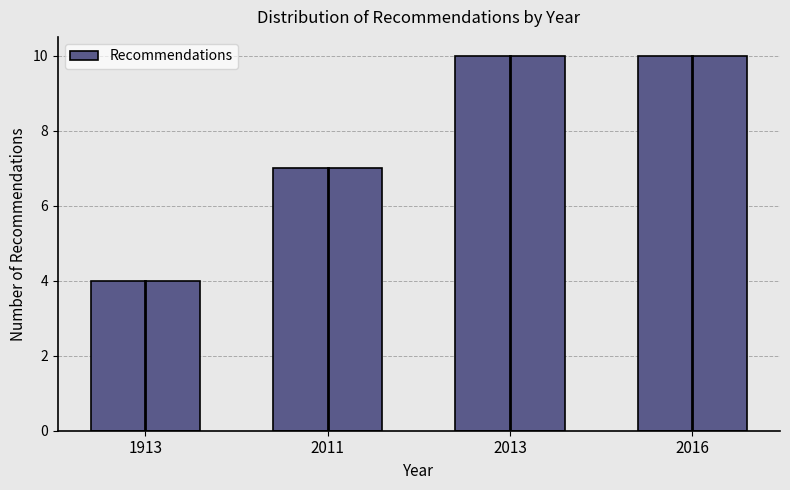

Reading left to right, what are all the values shown in this chart?

4	7	10	10